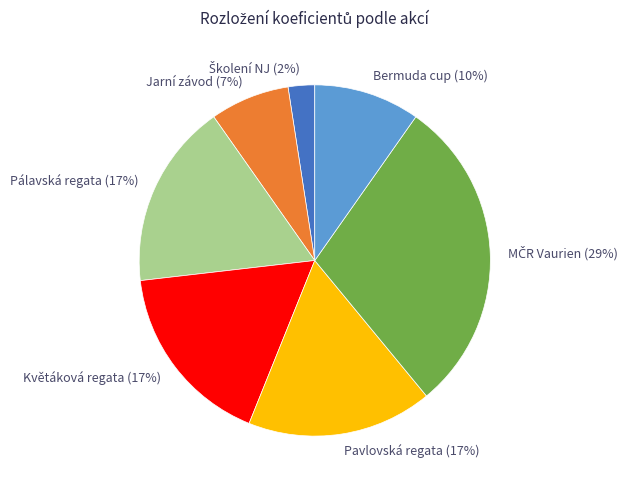

True or false: Pavlovská regata accounts for 17% of the total.

True